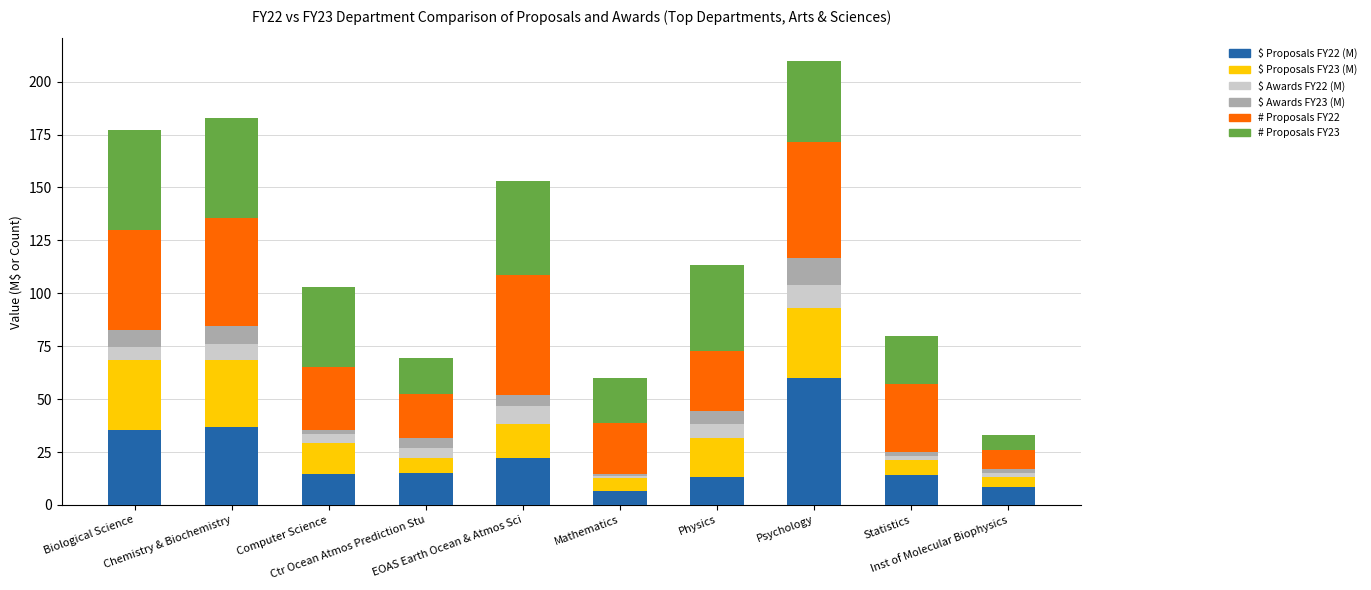

What is the average value of the $ Proposals FY22 (M) series?

22.7